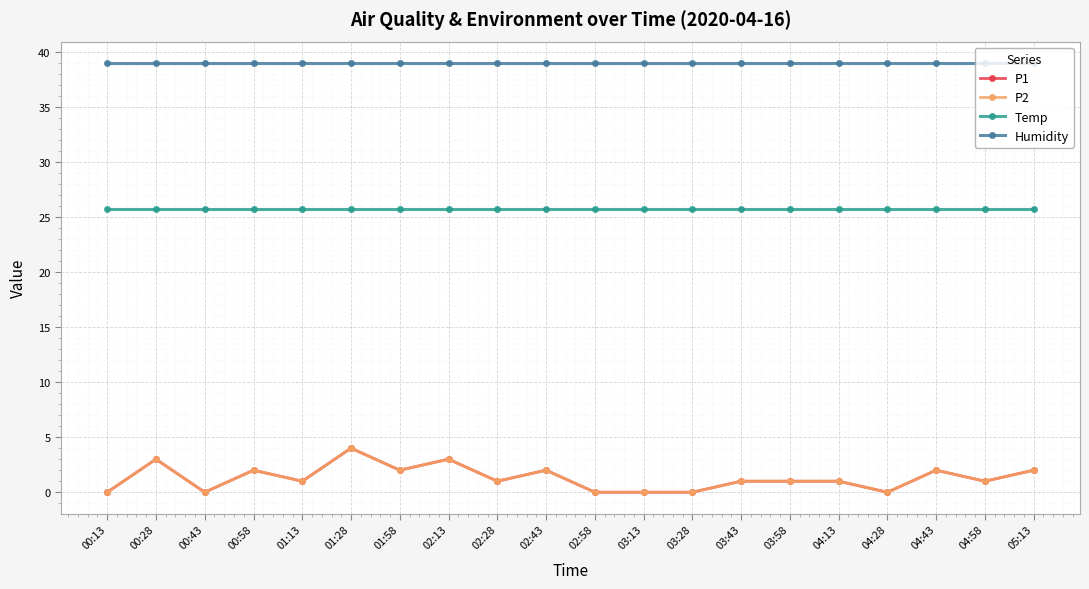

List the labels in order of P1 value, largest first.

01:28, 00:28, 02:13, 00:58, 01:58, 02:43, 04:43, 05:13, 01:13, 02:28, 03:43, 03:58, 04:13, 04:58, 00:13, 00:43, 02:58, 03:13, 03:28, 04:28